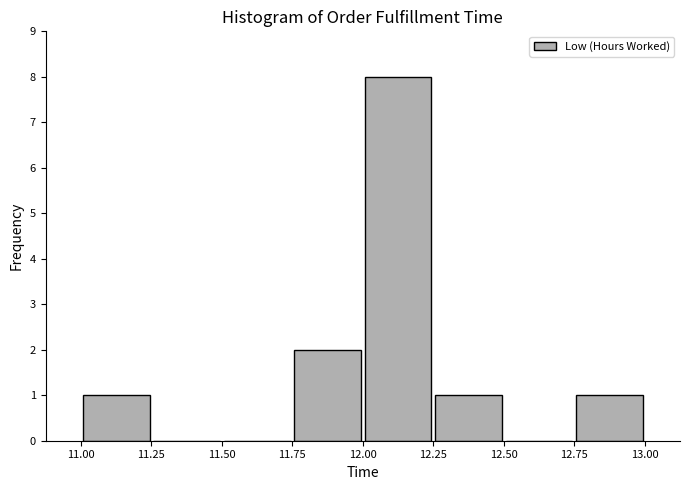

How tall is the bar that spans 11.75 to 12.00 on the x-axis? The values are not printed on the chart, so give them approximately, as read against the axis.

2